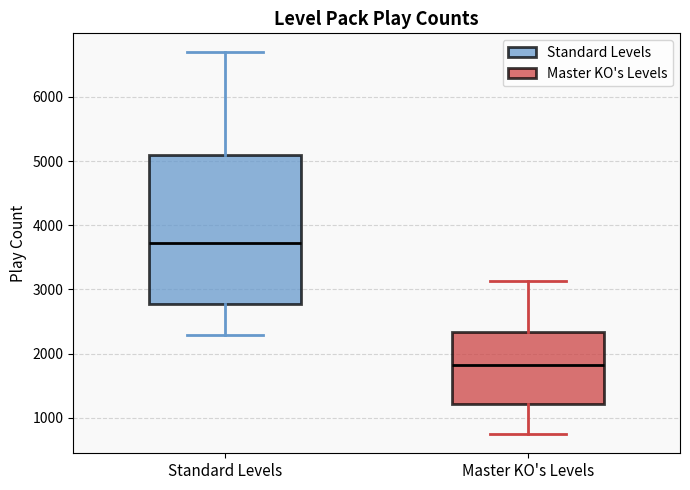

Which box is the tallest, from its lower edge to its upper edge?

Standard Levels